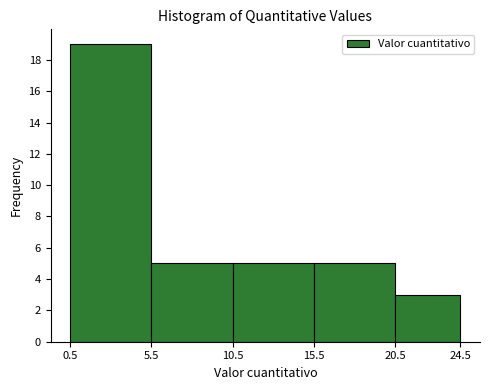

Reading left to right, transcribe this chart: for each bar, give the range it covers on the x-axis and its height. The values are not printed on the chart, so give them approximately, as read against the axis.

0.5 to 5.5: 19
5.5 to 10.5: 5
10.5 to 15.5: 5
15.5 to 20.5: 5
20.5 to 24.5: 3